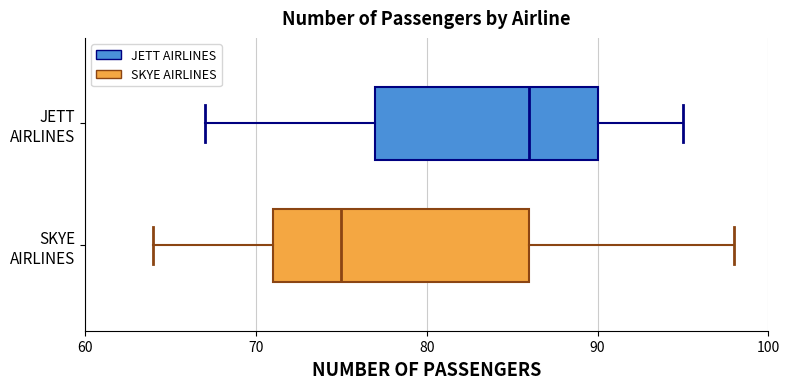

Where is the right edge of the box for JETT AIRLINES on the x-axis? The values are not printed on the chart, so give them approximately, as read against the axis.

90